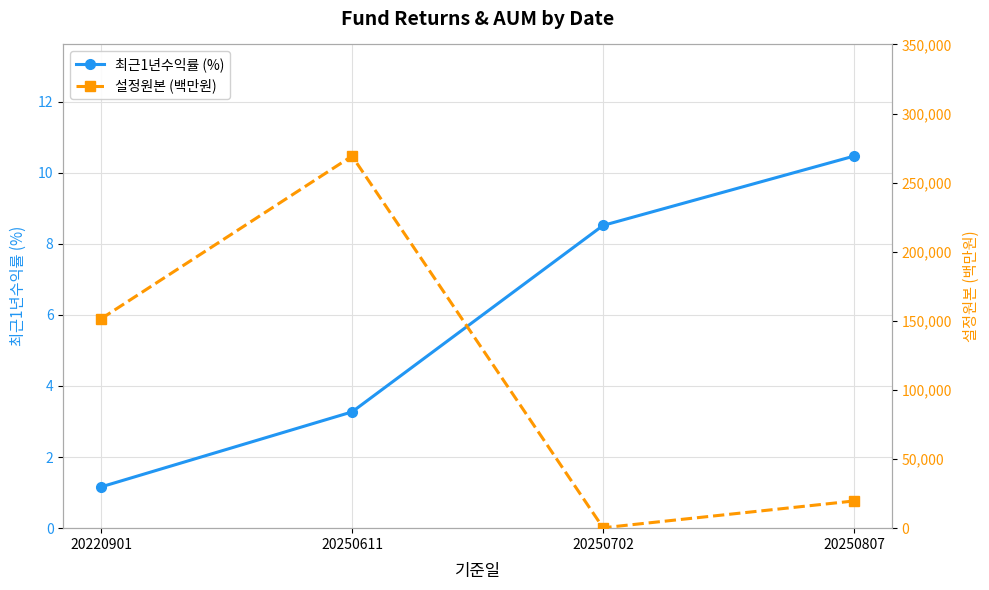

What is the value of the 설정원본 (백만원) point at the 4th from the left?

19693.4